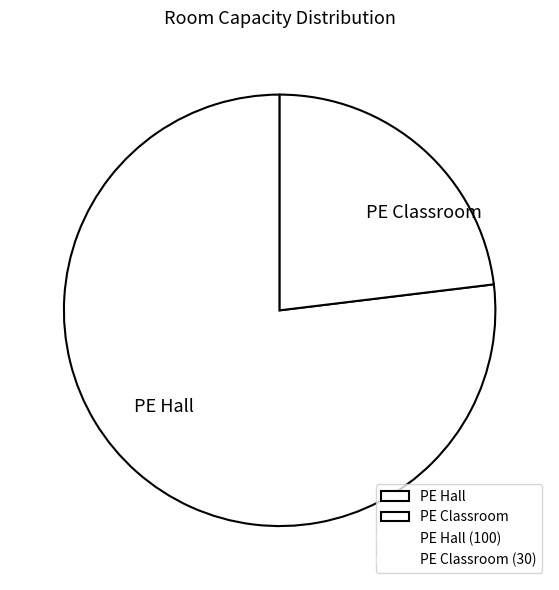

Combined, do PE Classroom and PE Hall account for over 50%?

Yes